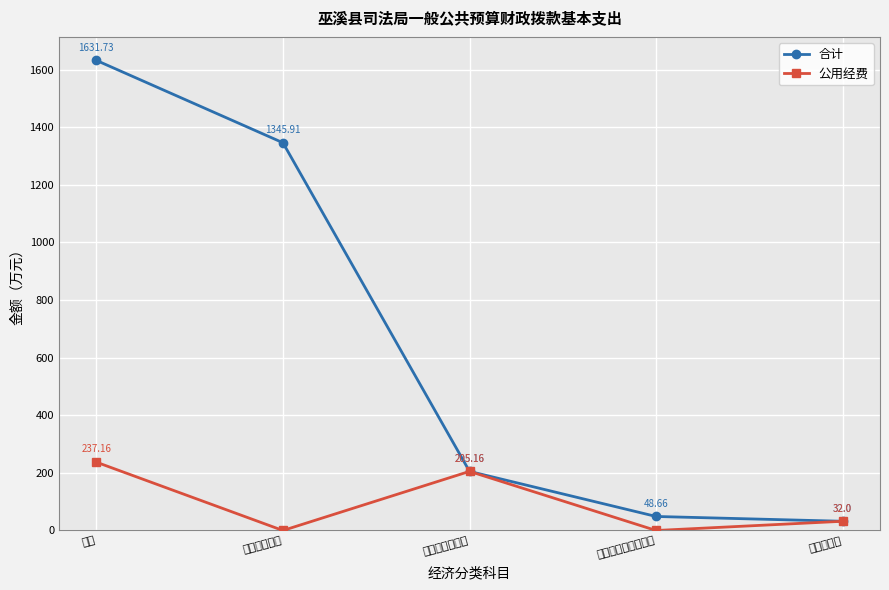

The value of 公用经费 at 工资福利支出 is 73.0. True or false?

False